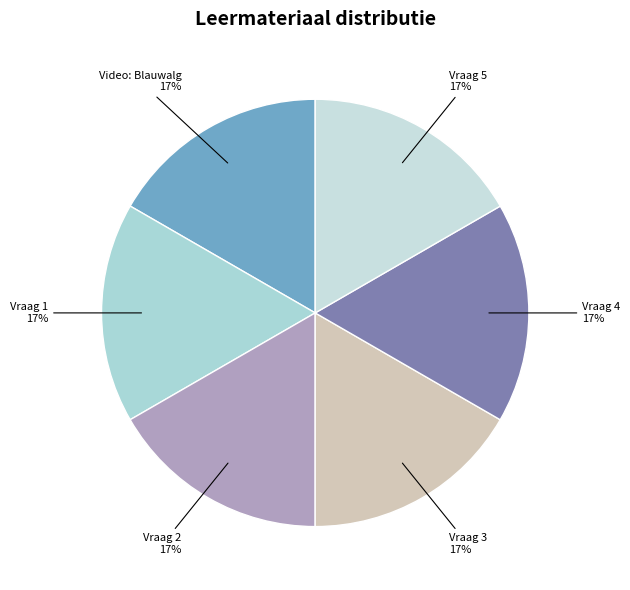

To the nearest percent, what portion does Vraag 4 represent?

17%